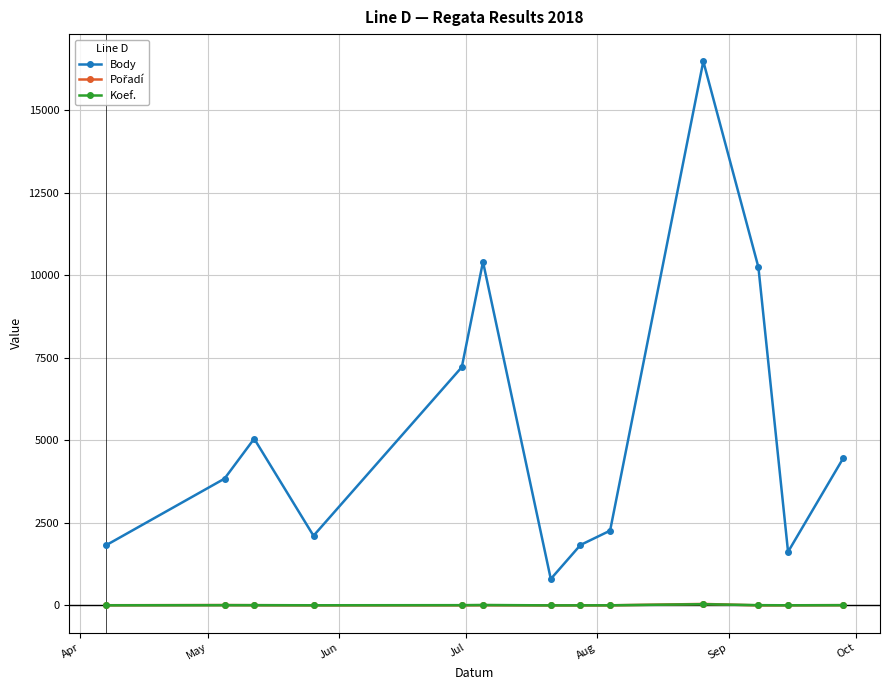

Which series has the widest spread of values?

Body